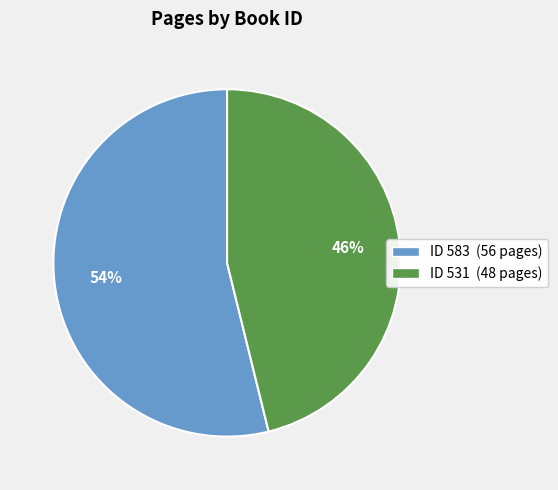

To the nearest percent, what percentage of the pie is ID 583 (56 pages)?

54%